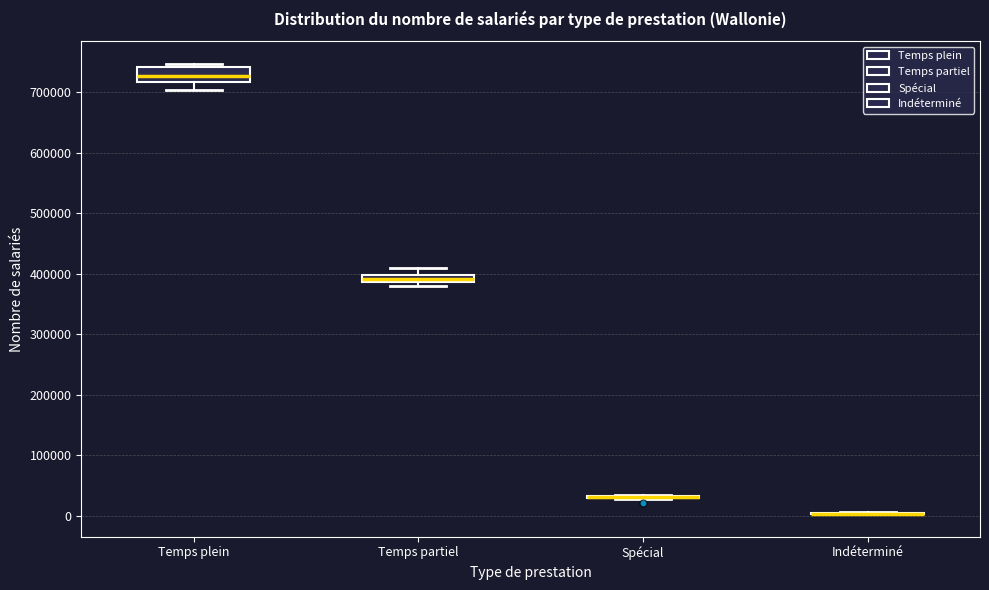

Which box is the tallest, from its lower edge to its upper edge?

Temps plein